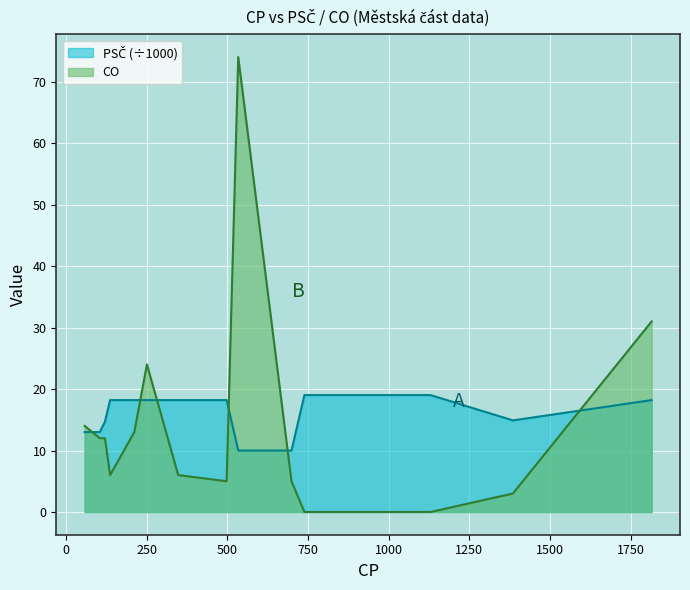

How many distinct data groups are displayed?

2